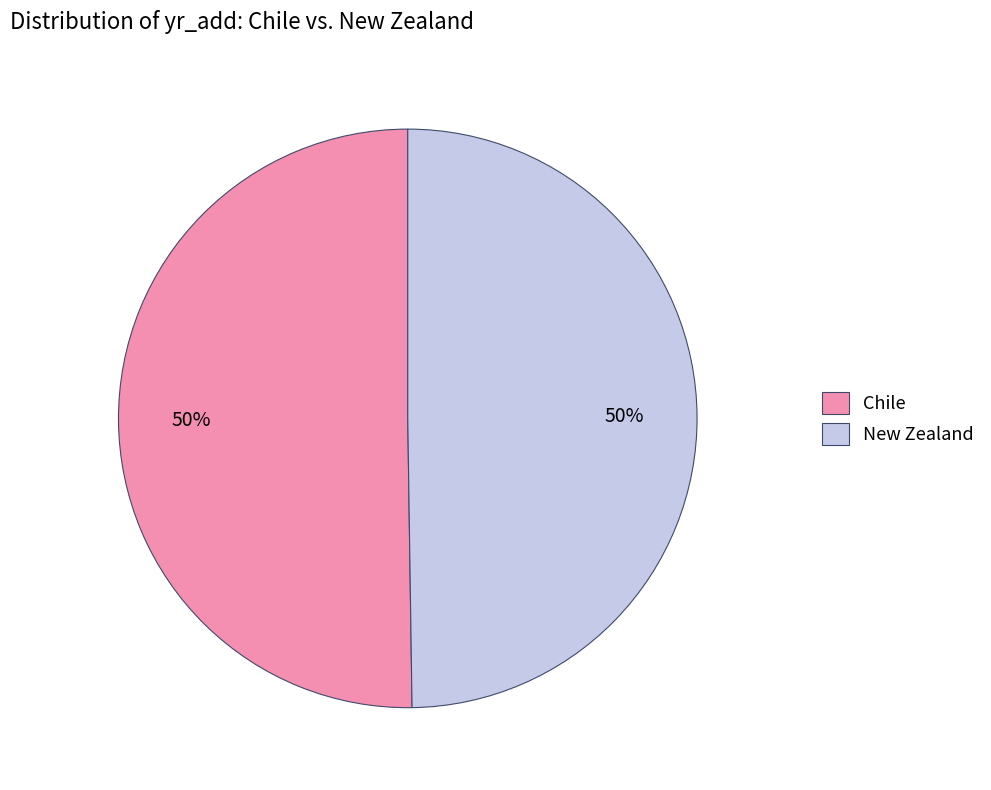

Do New Zealand and Chile together represent more than half of the pie?

Yes